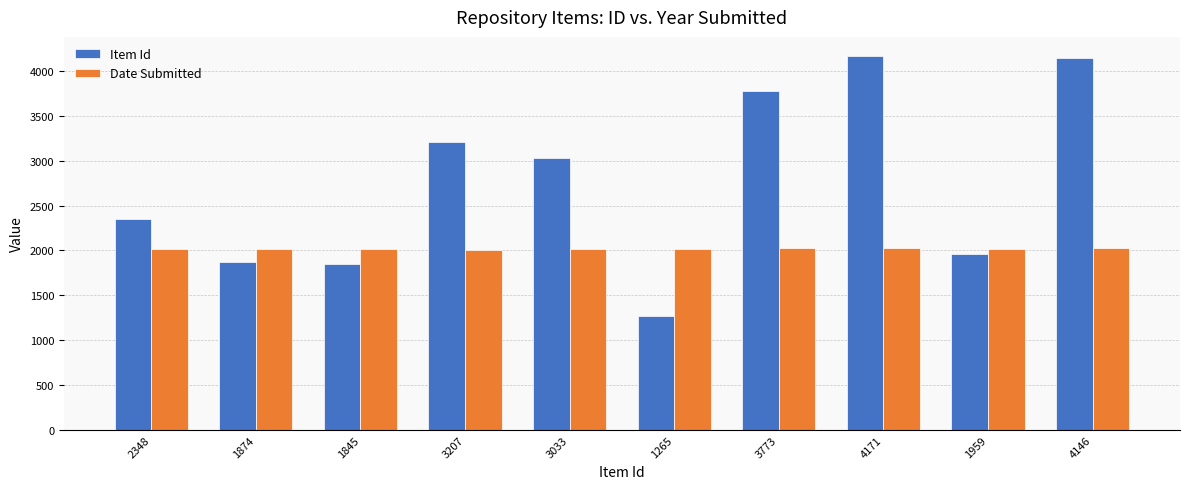

What is the difference between the maximum and minimum values in the Date Submitted series?

17